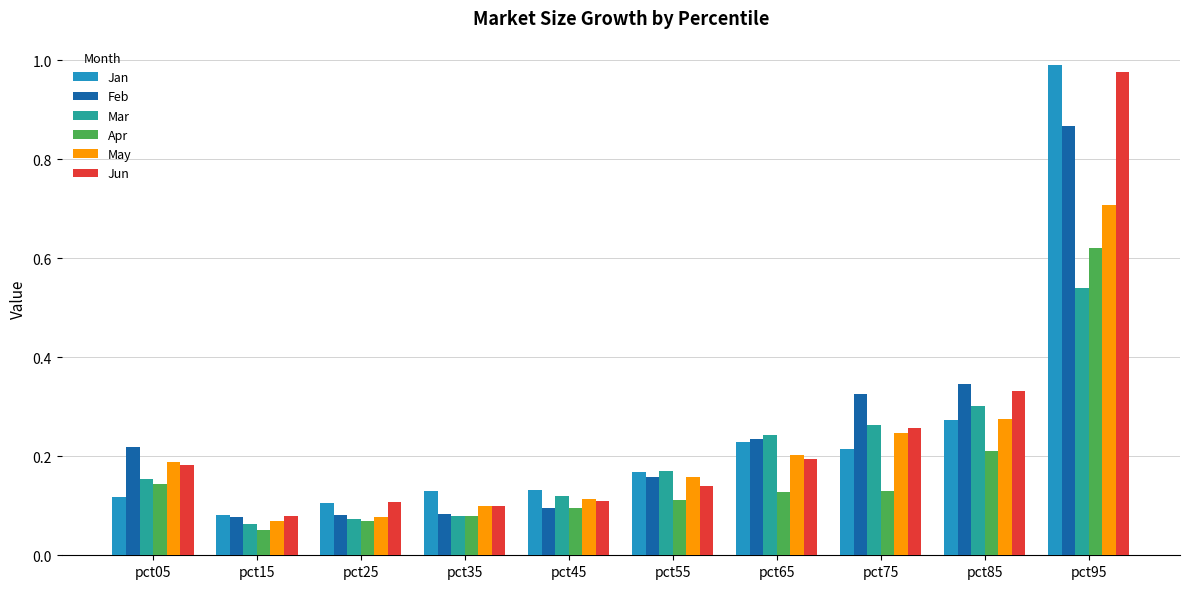

Which category has the lowest value across all series?

pct15